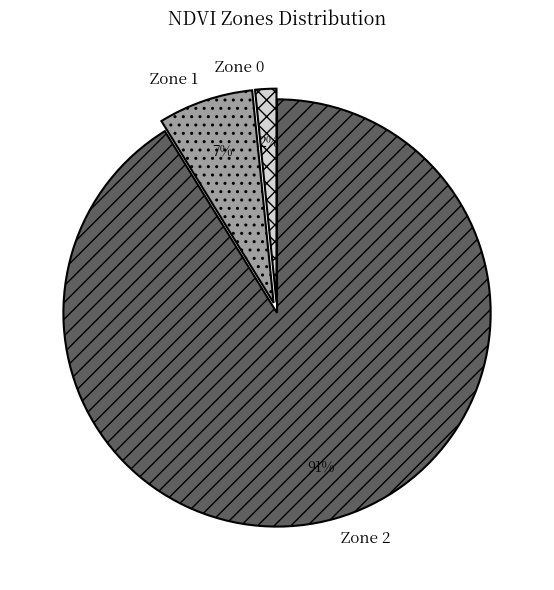

To the nearest percent, what is the average slice percentage?

33%